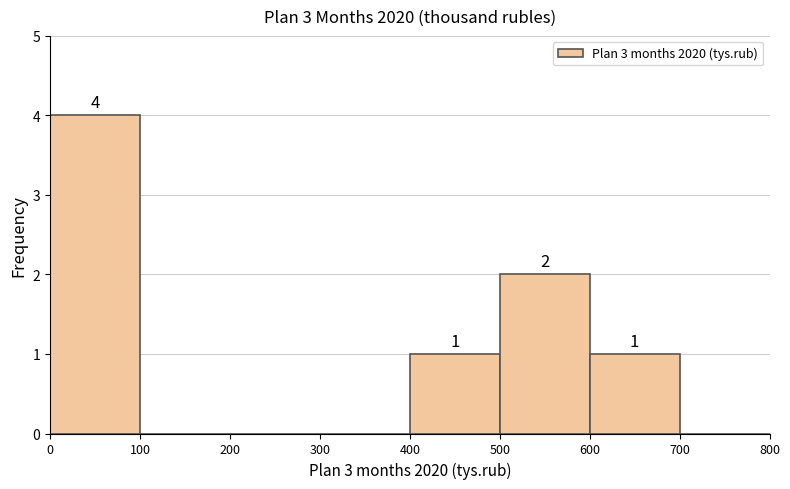

Over which range of the x-axis is the bar tallest?

0 to 100